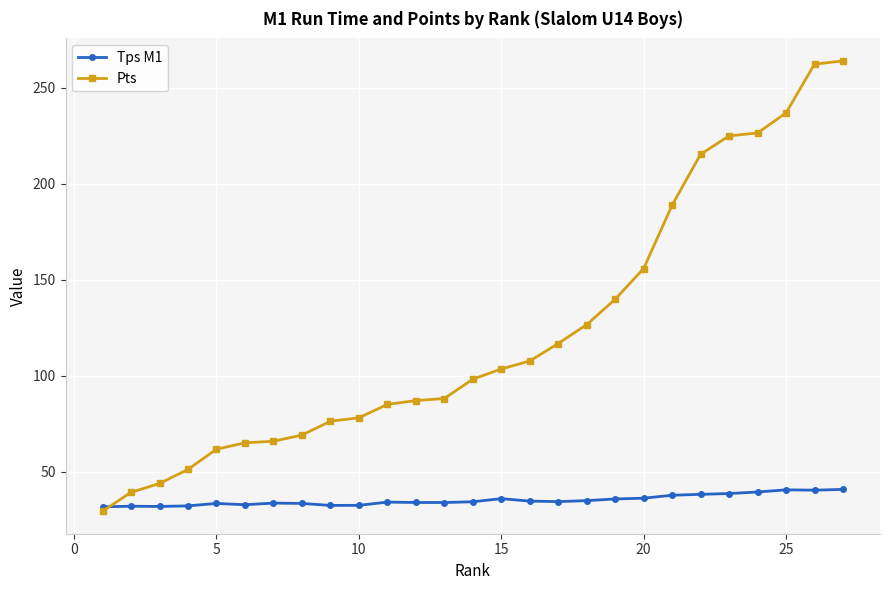

How many categories are shown in the chart?

27